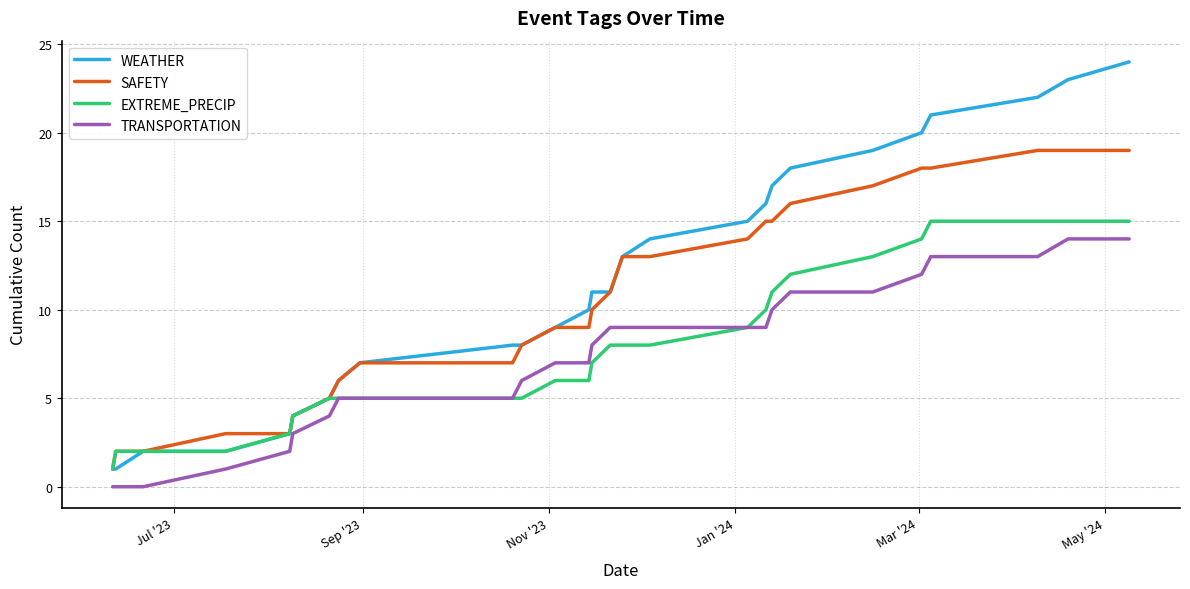

What is the highest value of the TRANSPORTATION series?

14